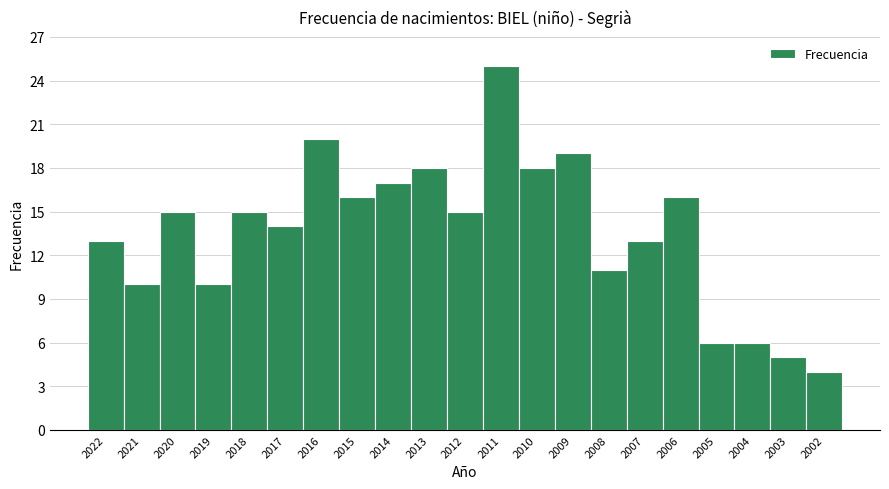

Reading left to right, transcribe all the data shown in this chart.

2022=13	2021=10	2020=15	2019=10	2018=15	2017=14	2016=20	2015=16	2014=17	2013=18	2012=15	2011=25	2010=18	2009=19	2008=11	2007=13	2006=16	2005=6	2004=6	2003=5	2002=4